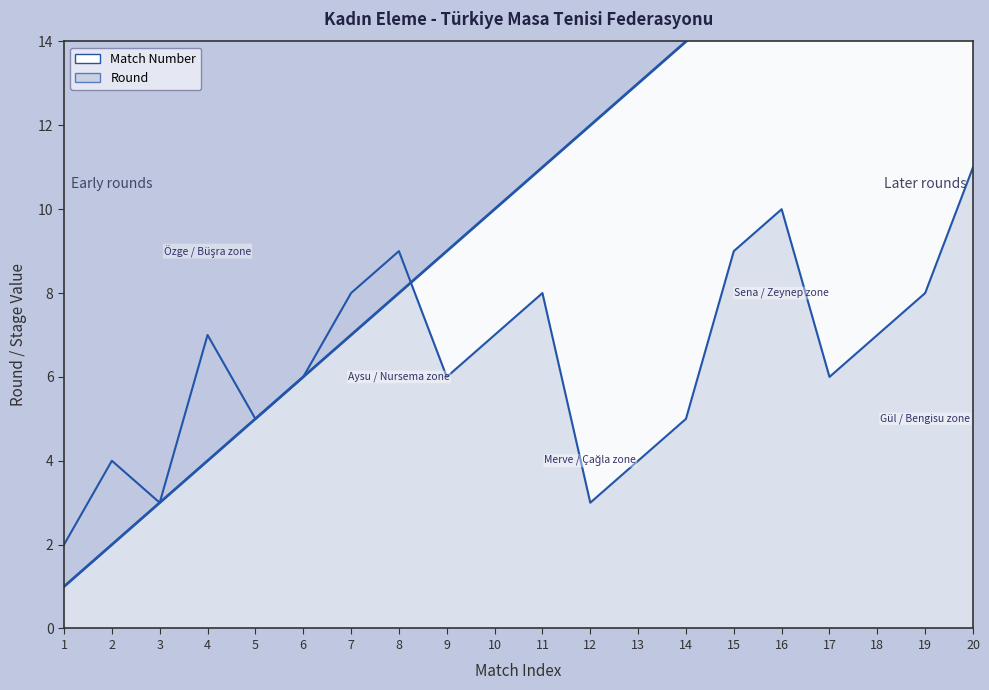

Reading right to left, extract all data points from this chart.

Match Number outline: 20=20	19=19	18=18	17=17	16=16	15=15	14=14	13=13	12=12	11=11	10=10	9=9	8=8	7=7	6=6	5=5	4=4	3=3	2=2	1=1
Round outline: 20=11	19=8	18=7	17=6	16=10	15=9	14=5	13=4	12=3	11=8	10=7	9=6	8=9	7=8	6=6	5=5	4=7	3=3	2=4	1=2